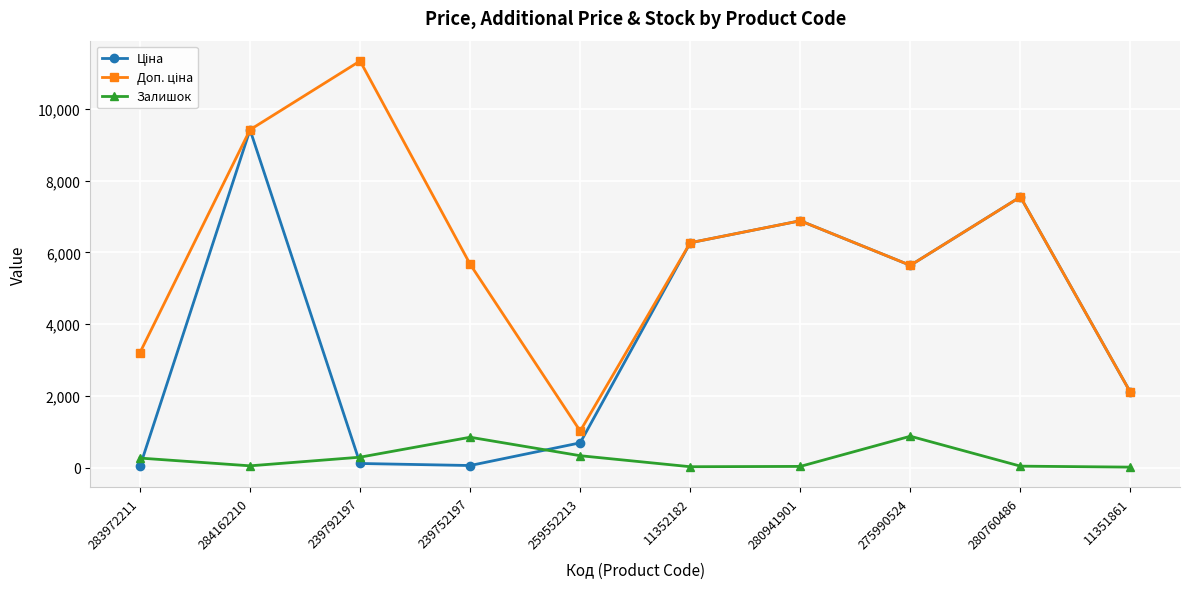

The Залишок series shows 873.0 at 275990524. True or false?

True